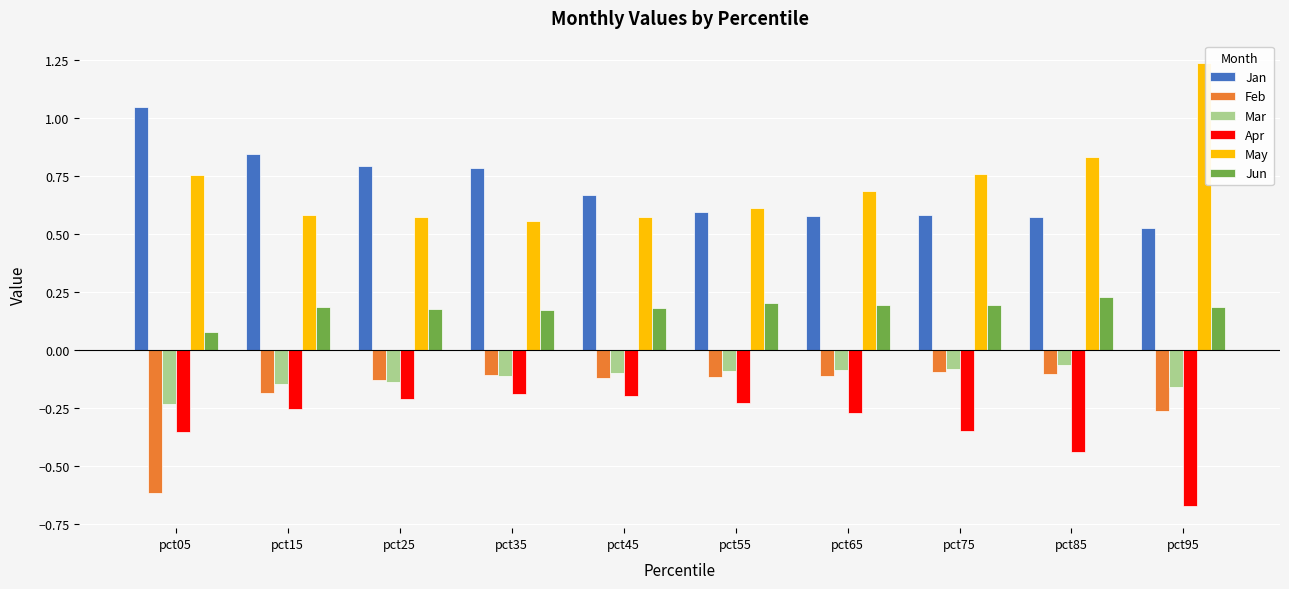

At which label does Jan reach its minimum?

pct95